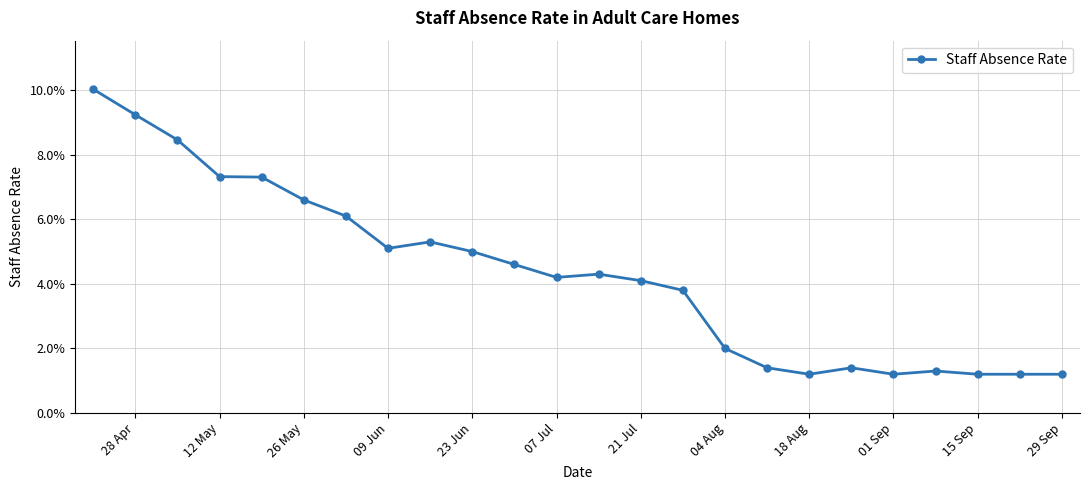

How many interior local peaks (higher than both neighbors) does the data have?

4